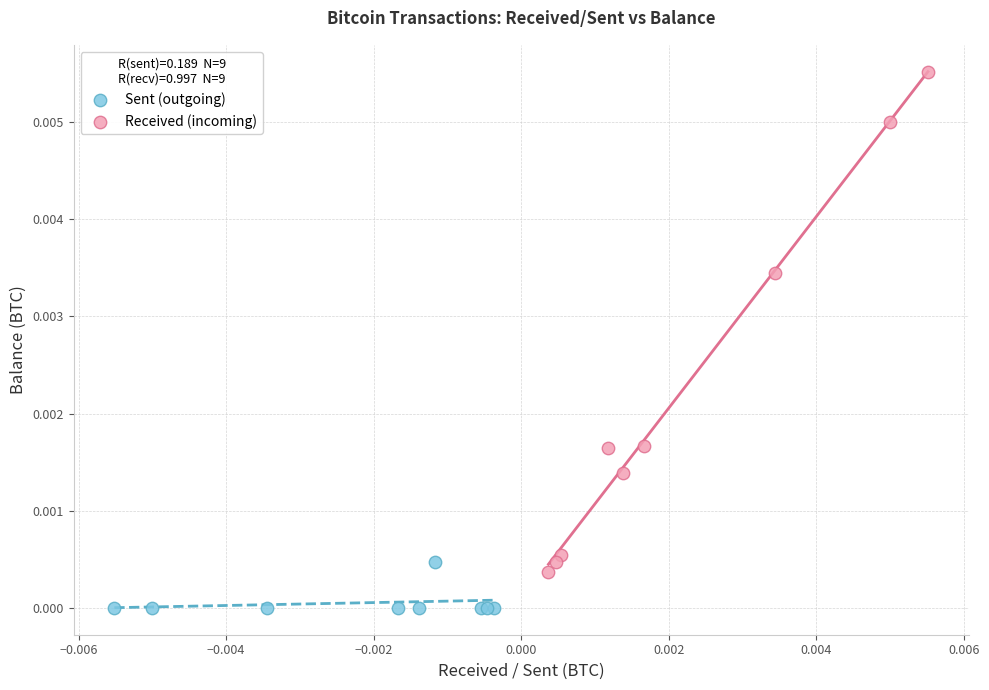

Which series contains the lowest Y value?

Sent (outgoing)